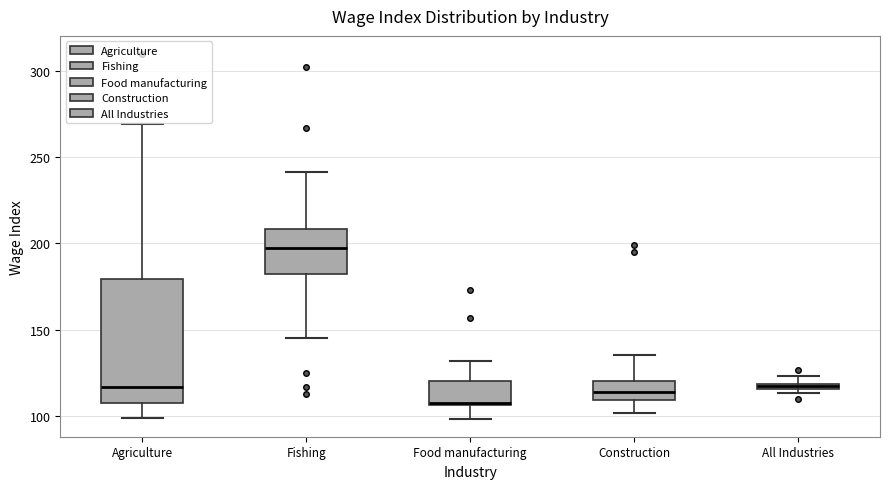

Comparing the boxes themselves (not the whiskers), which one is the tallest?

Agriculture